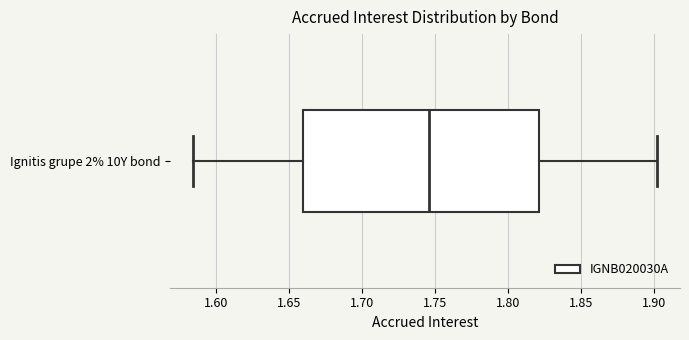

Read this box plot against the x-axis: the position of the median line, the range covered by the box, and the ends of both whiskers. The values are not printed on the chart, so give them approximately, as read against the axis.

median 1.745, box 1.660 to 1.820, whiskers 1.585 to 1.900